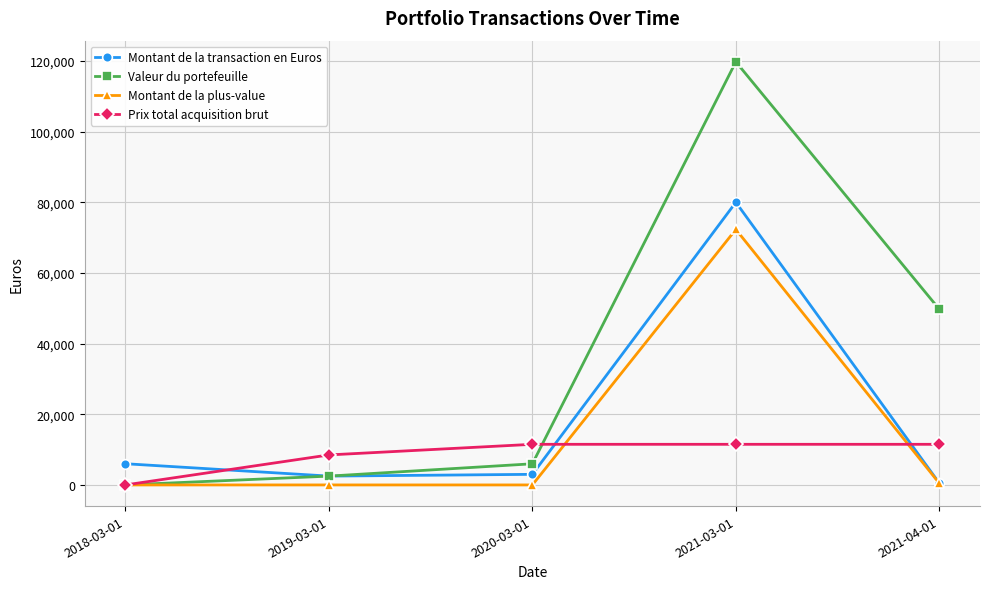

At how many categories does at least one series exceed 9285?

3